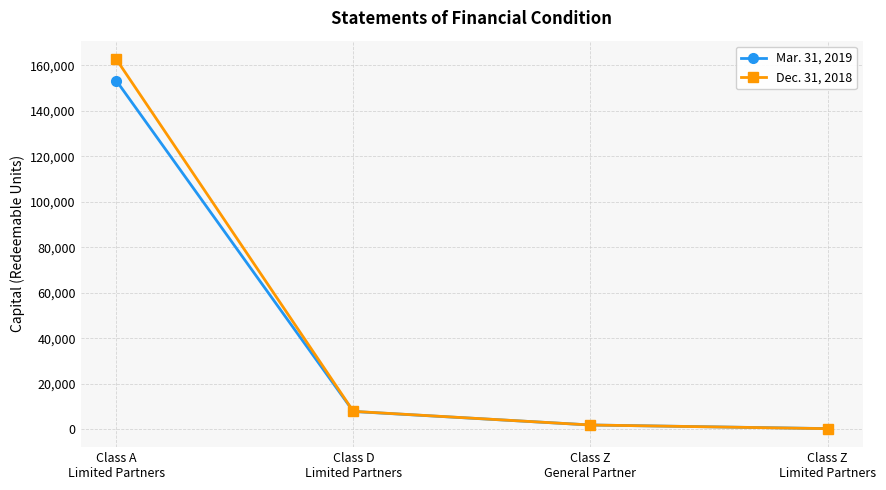

List the series in order of their peak value, highest first.

Dec. 31, 2018, Mar. 31, 2019